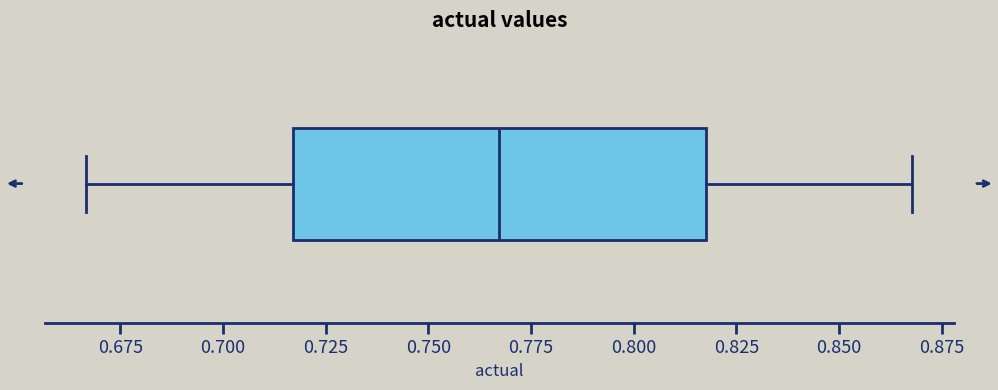

Where does the right whisker of the box end on the x-axis? The values are not printed on the chart, so give them approximately, as read against the axis.

0.870